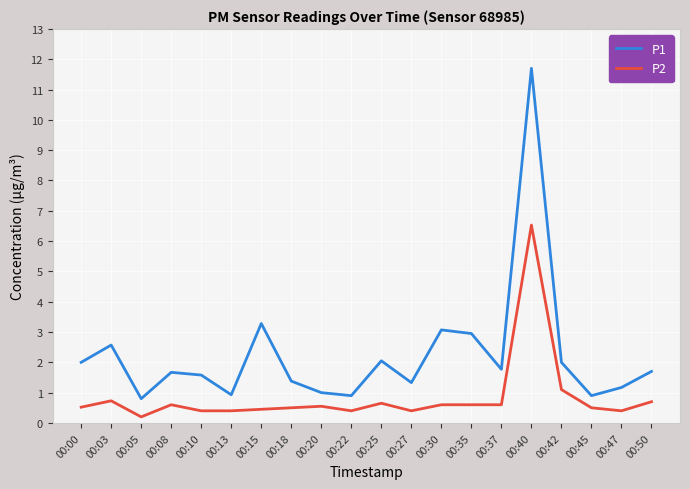

Rank the series by their average value, from lowest to highest.

P2, P1